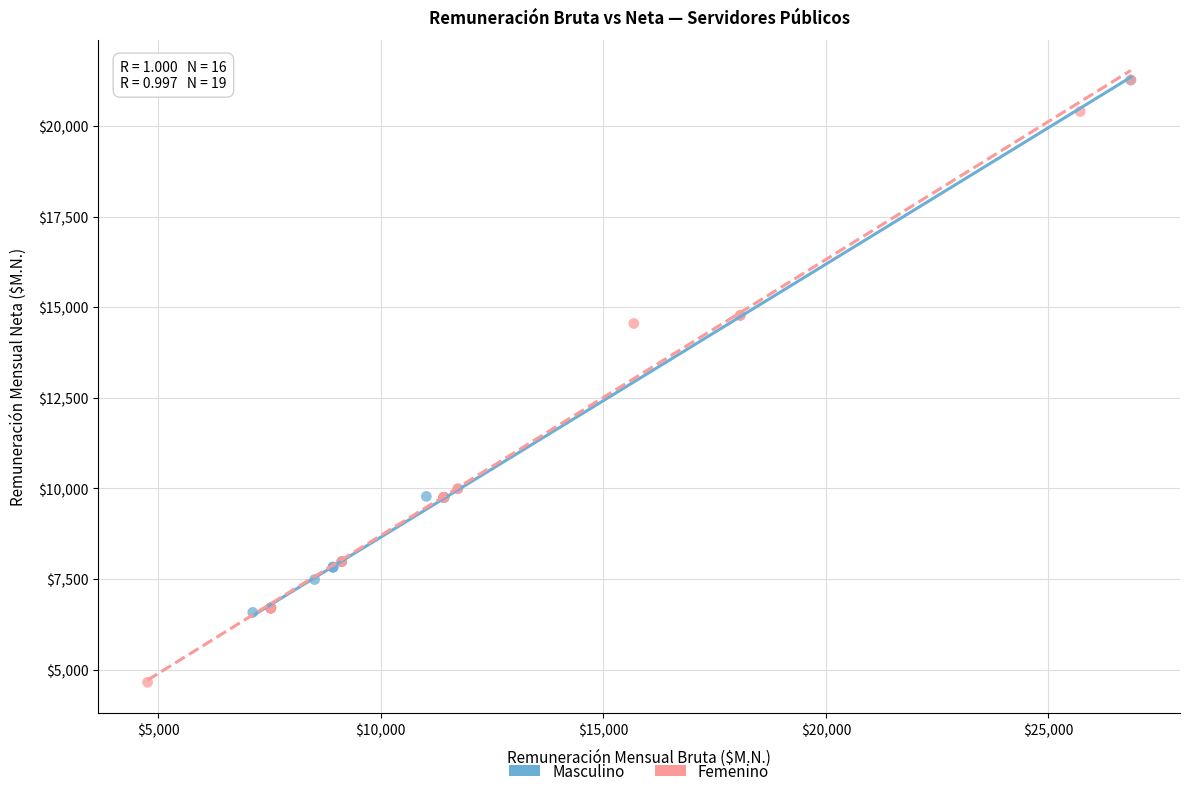

What are all the series names shown in the legend?

Masculino, Femenino